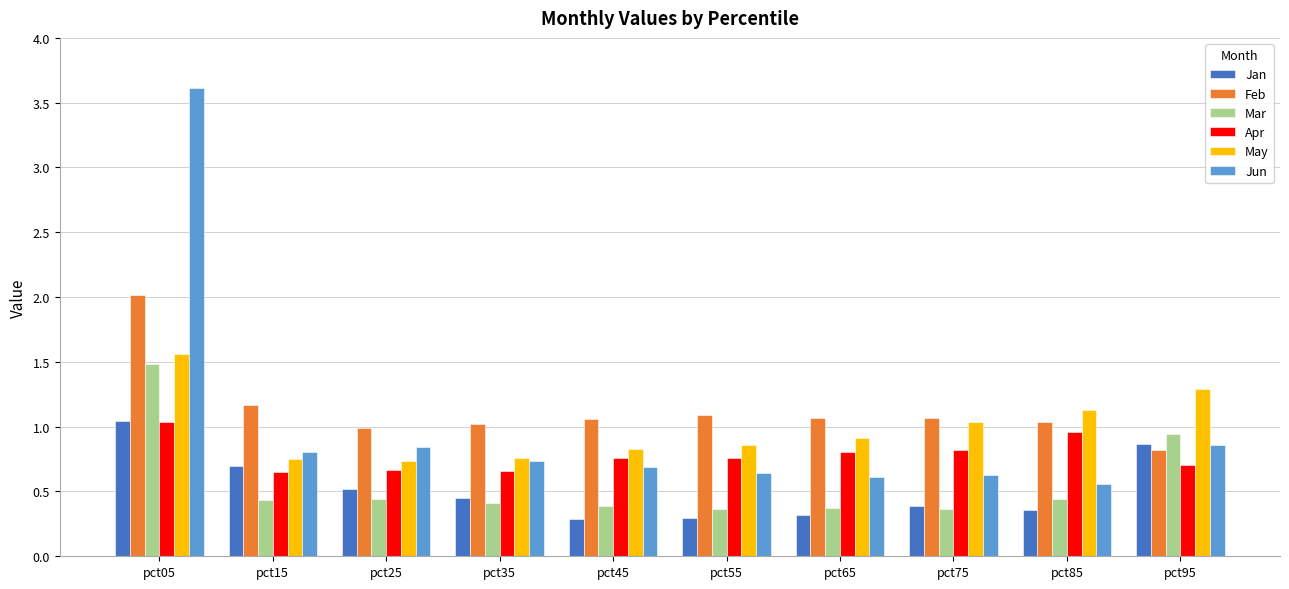

What is the greatest value displayed?

3.6